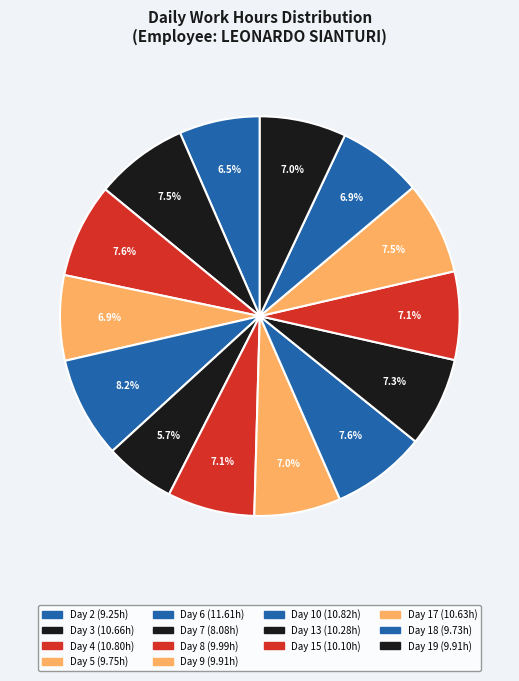

How many segments does this pie chart have?

14